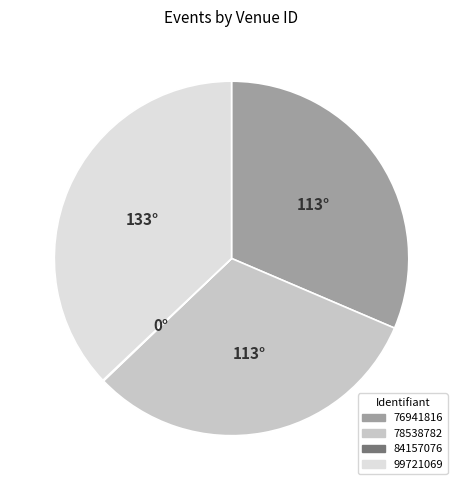

What is the largest slice in the pie chart?

99721069